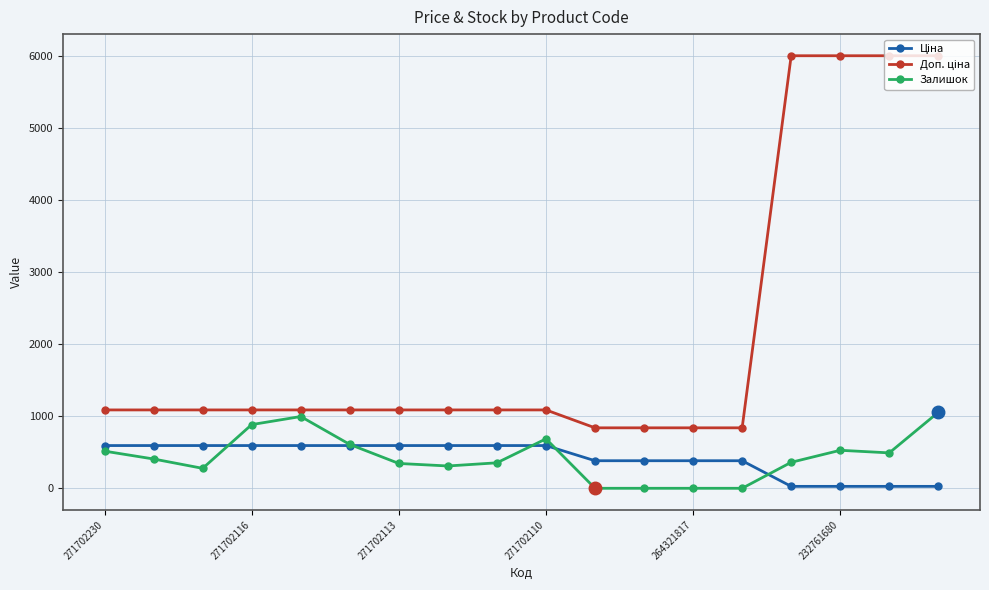

At how many categories does at least one series exceed 3604?

4